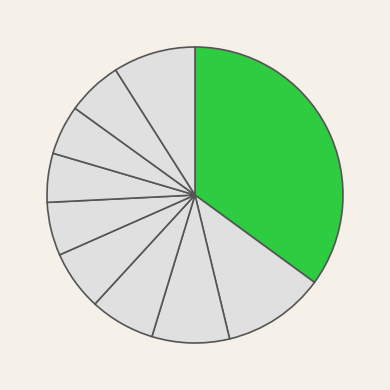

How many segments does this pie chart have?

10